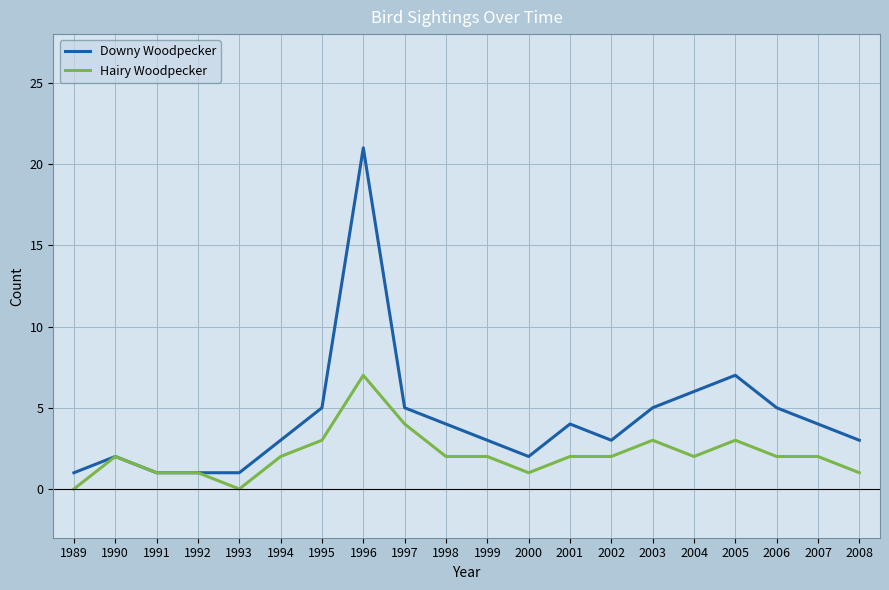

Where is the first local maximum for Hairy Woodpecker?

1990